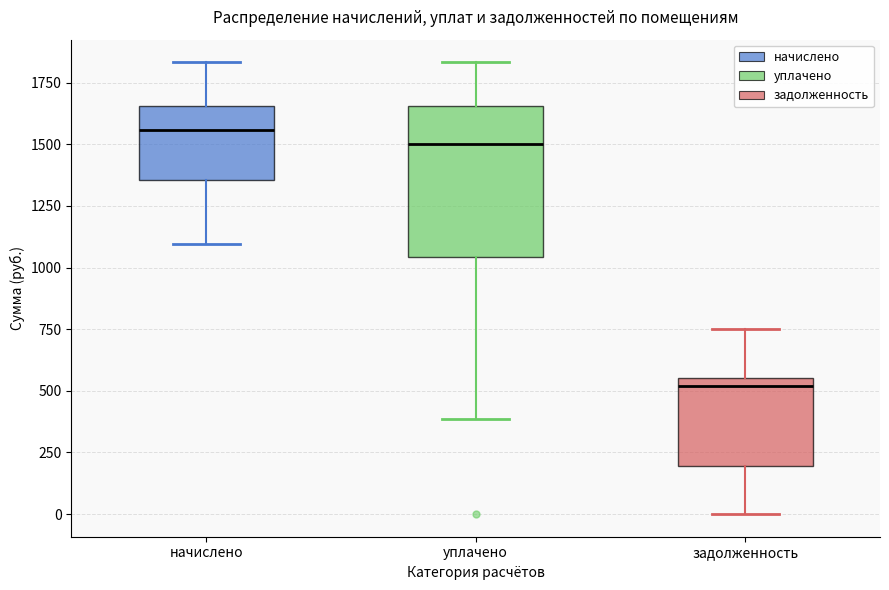

Where is the lower edge of the box for уплачено on the y-axis? The values are not printed on the chart, so give them approximately, as read against the axis.

1050